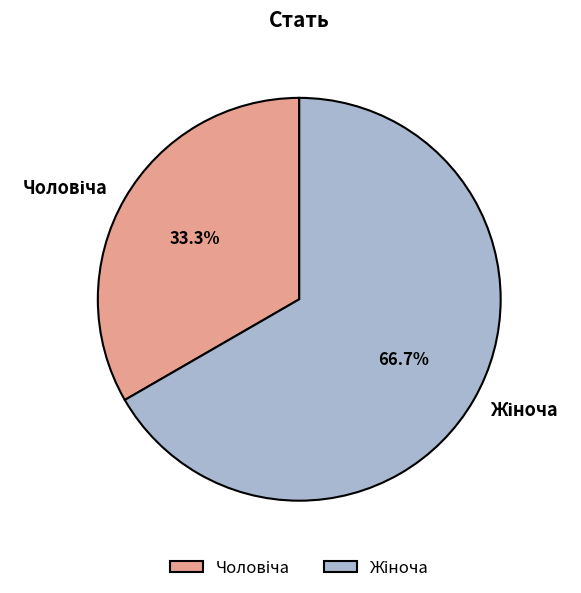

Does any single category account for the majority?

Yes